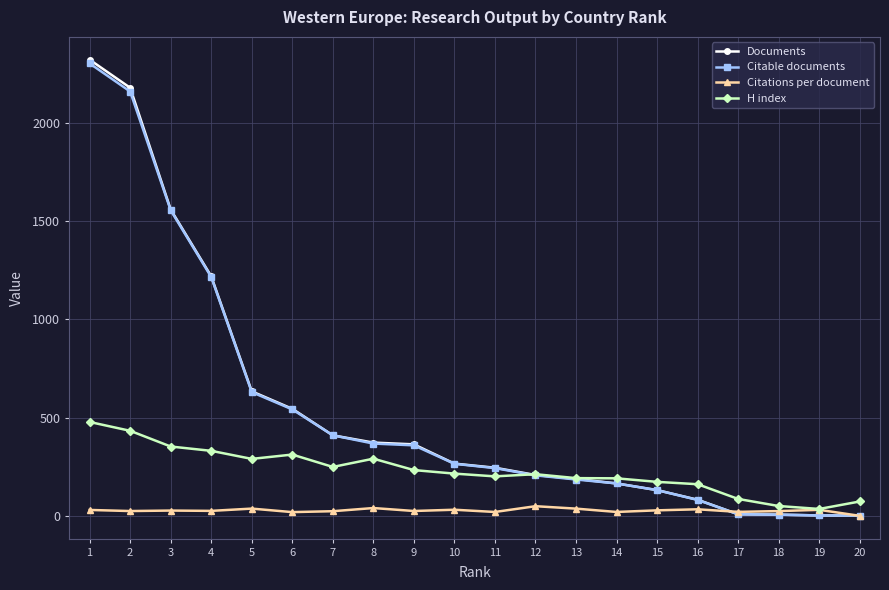

True or false: H index has more than 0 points higher than both neighbors.

True